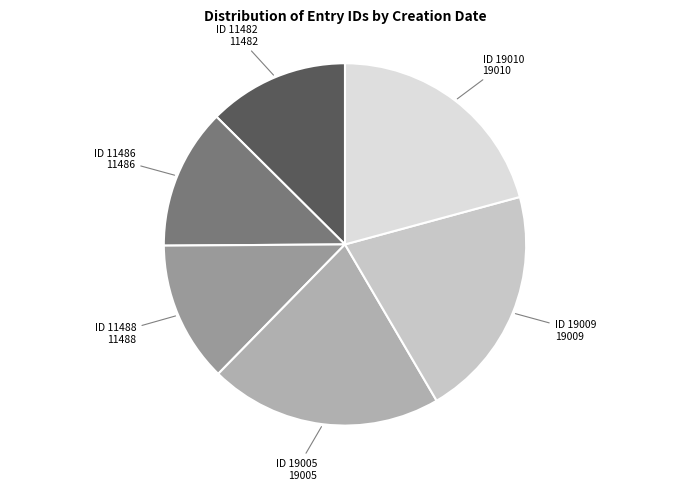

Is the sum of ID 11486 and ID 11482 greater than half?

No